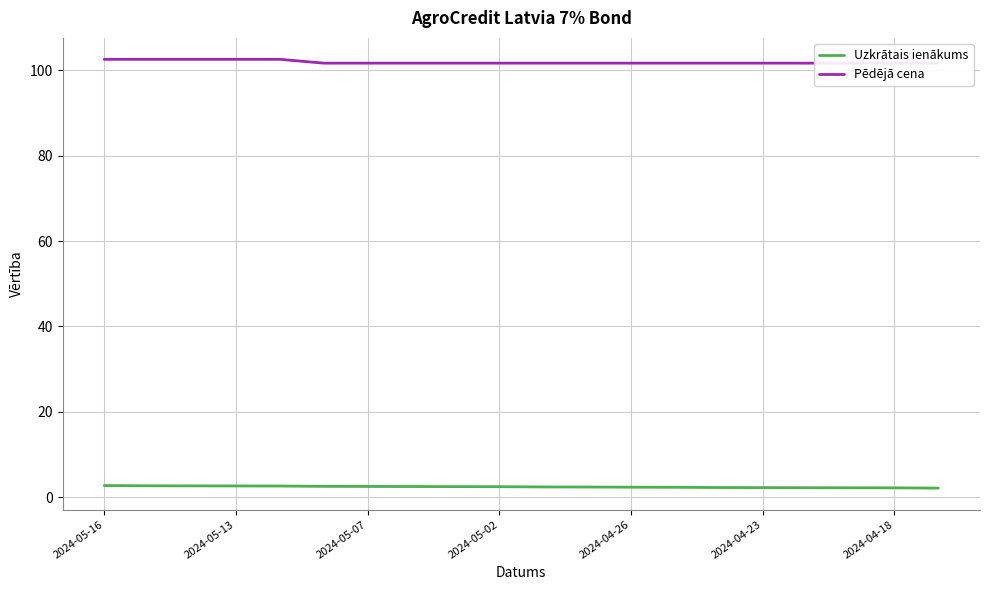

How many distinct data groups are displayed?

2